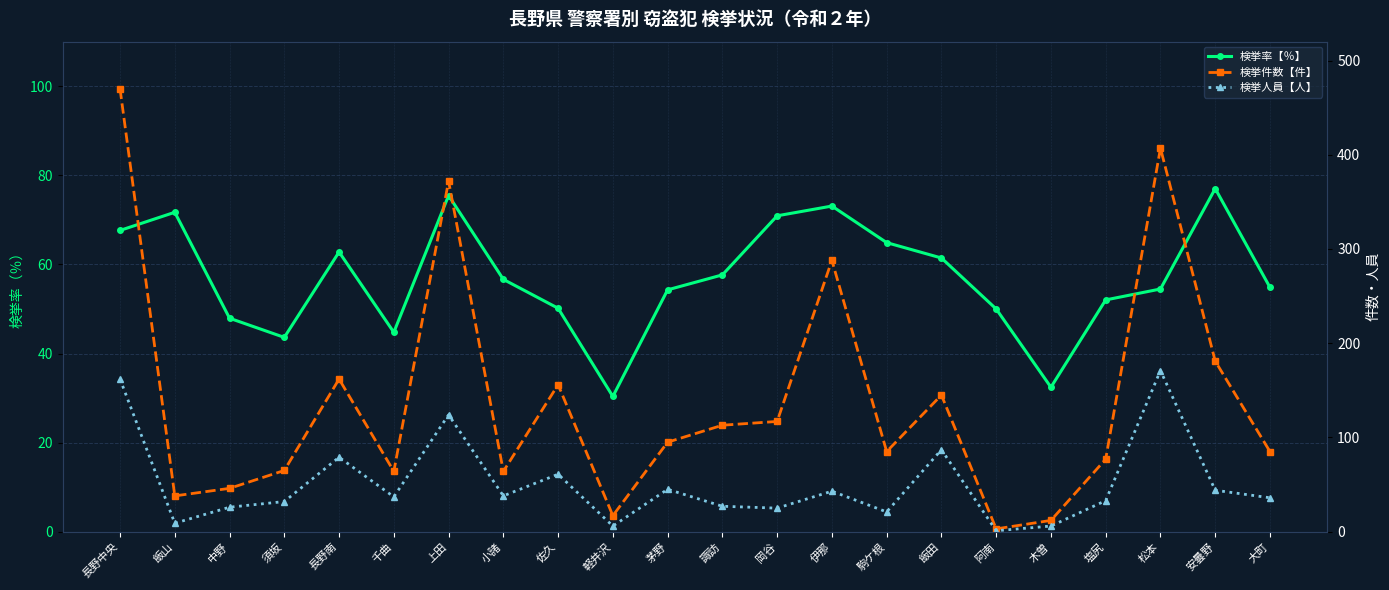

Where is the first local maximum for 検挙人員【人】?

長野南